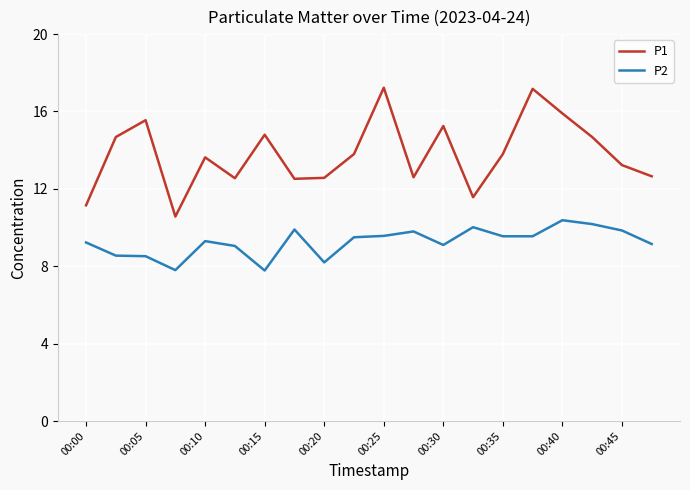

True or false: P2 and P1 intersect in this chart.

False